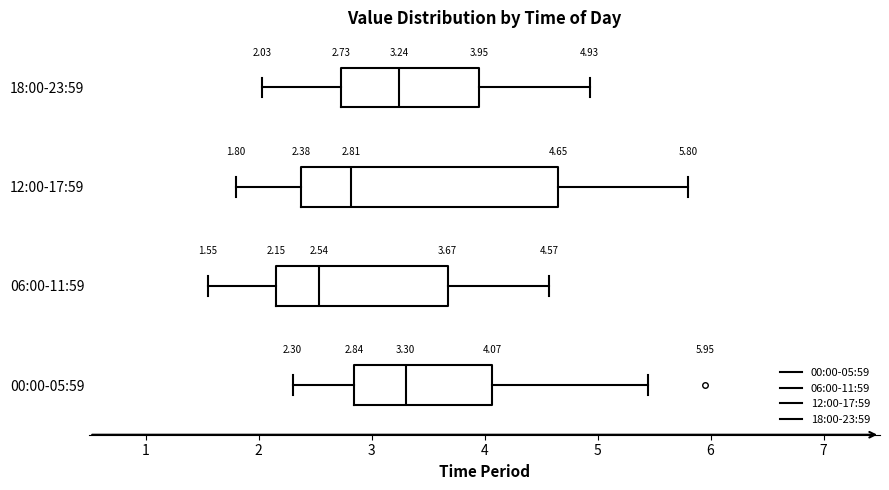

Comparing the boxes themselves (not the whiskers), which one is the widest?

12:00-17:59